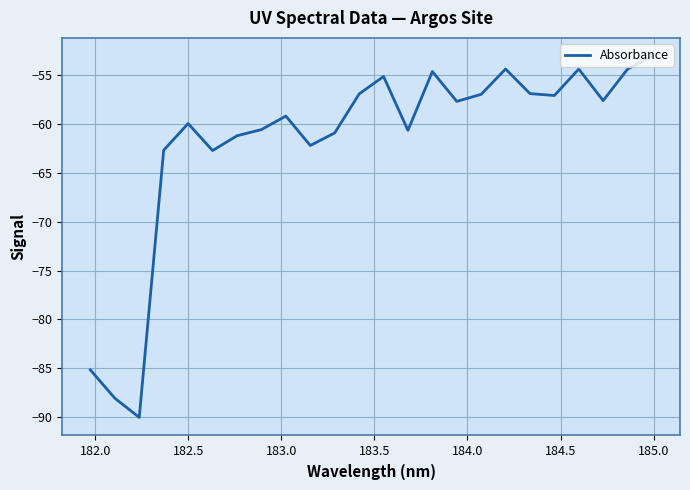

What is the greatest value displayed?

-53.0